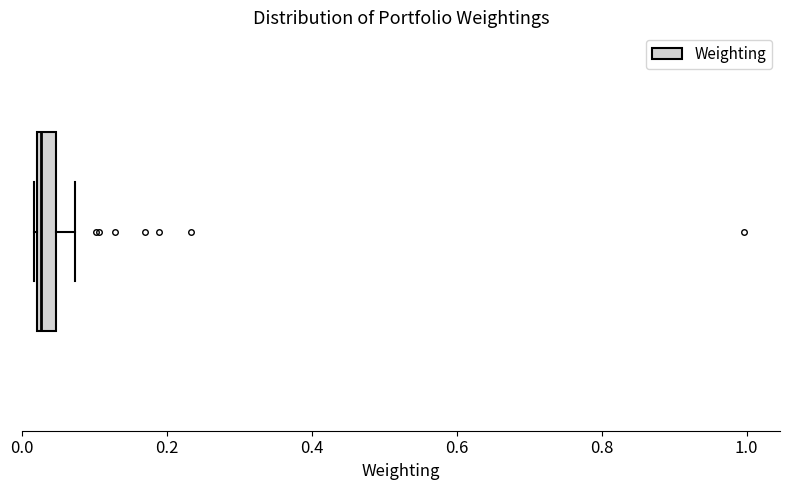

Where is the left edge of the box on the x-axis? The values are not printed on the chart, so give them approximately, as read against the axis.

0.02